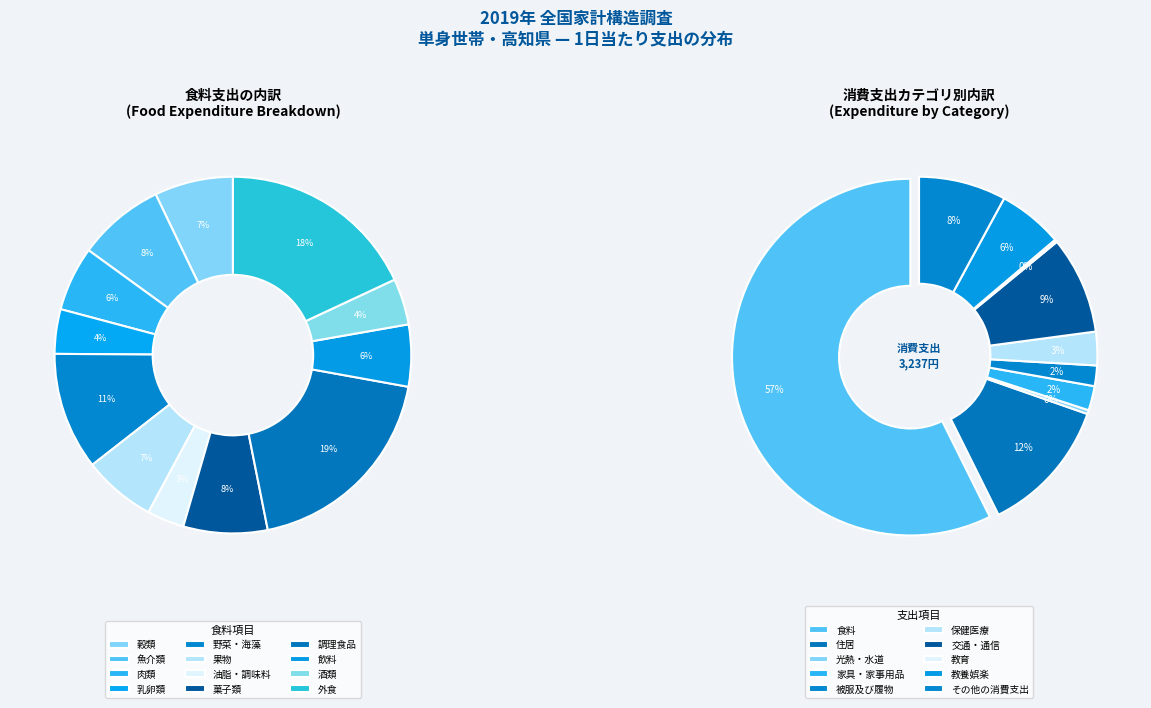

To the nearest percent, what is the average slice percentage?

10%